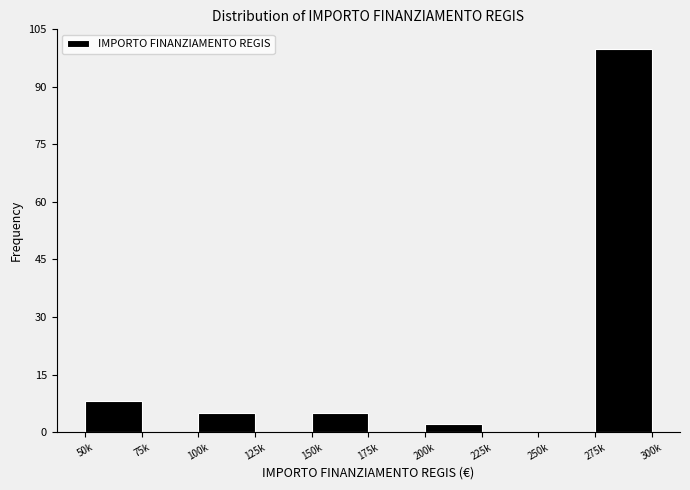

Reading left to right, list all the values displayed in this chart.

50k=8	75k=0	100k=5	125k=0	150k=5	175k=0	200k=2	225k=0	250k=0	275k=100